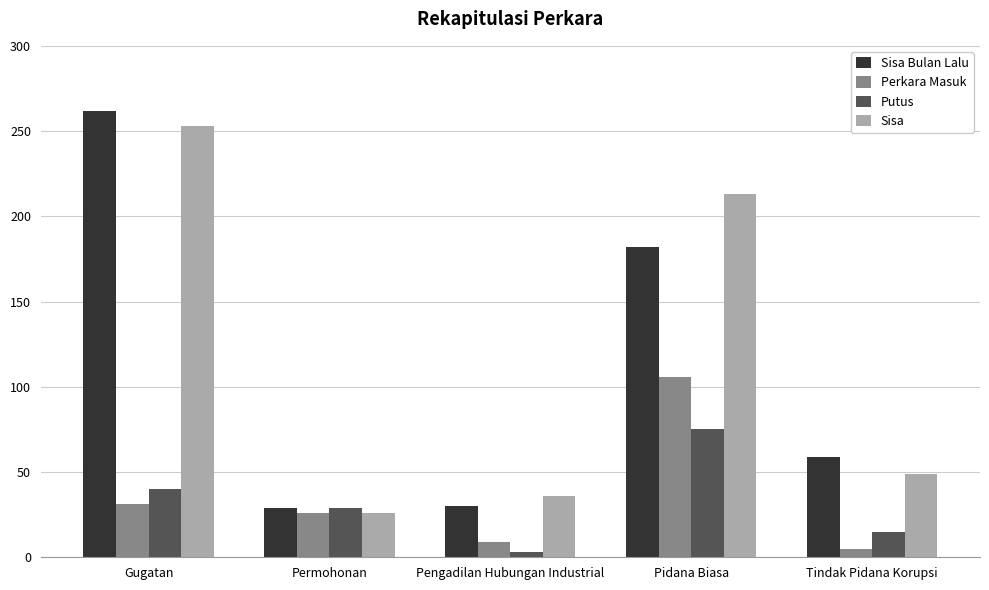

What position from the right is Permohonan?

4